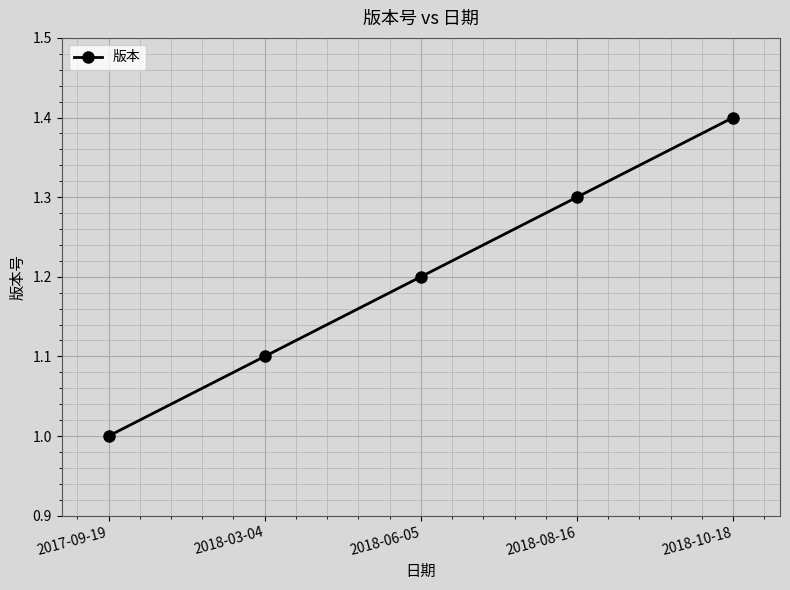

Which label corresponds to the largest value in the chart?

2018-10-18